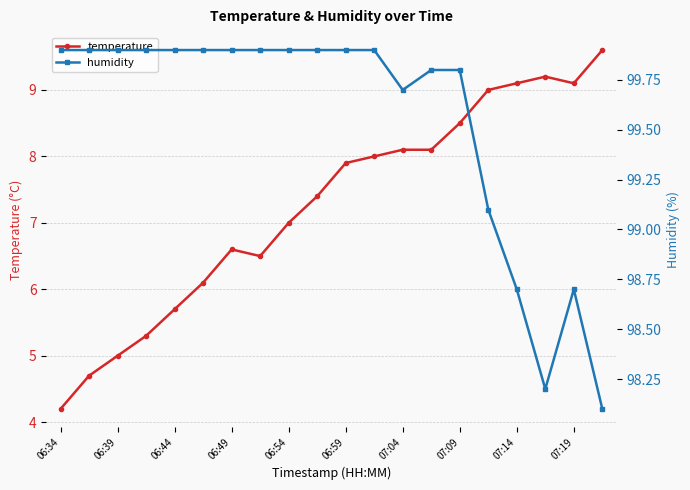

Count the number of data series in this chart.

2